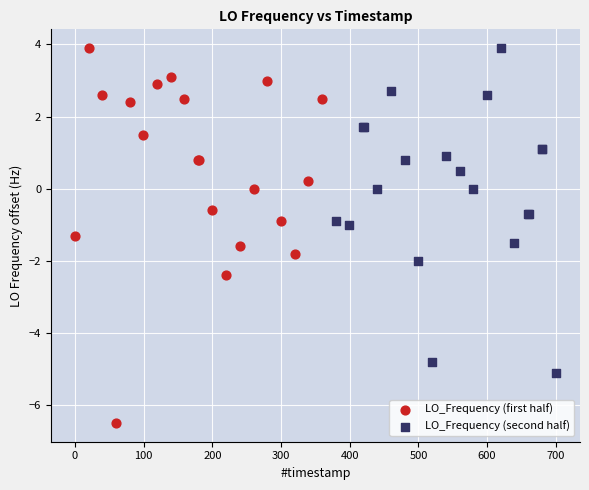

Which series has the largest Y range (max minus min)?

LO_Frequency (first half)